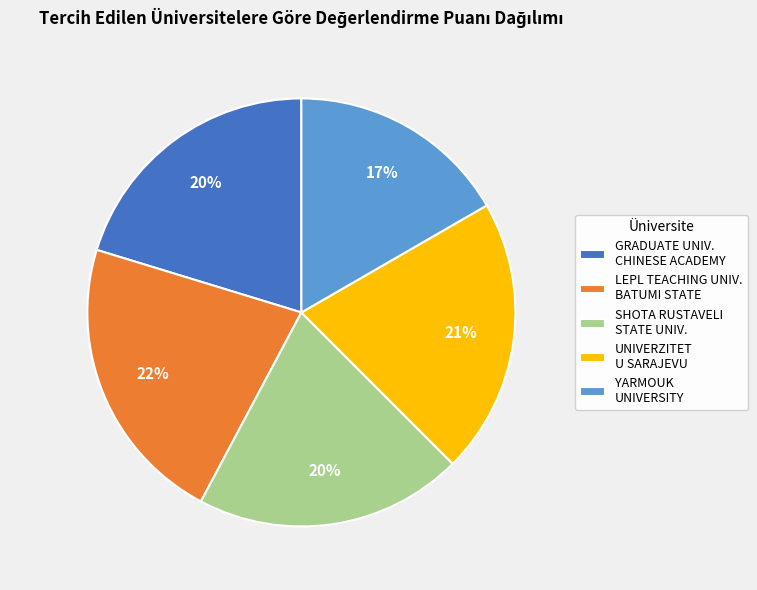

Combined, do GRADUATE UNIV. CHINESE ACADEMY and SHOTA RUSTAVELI STATE UNIV. account for over 50%?

No